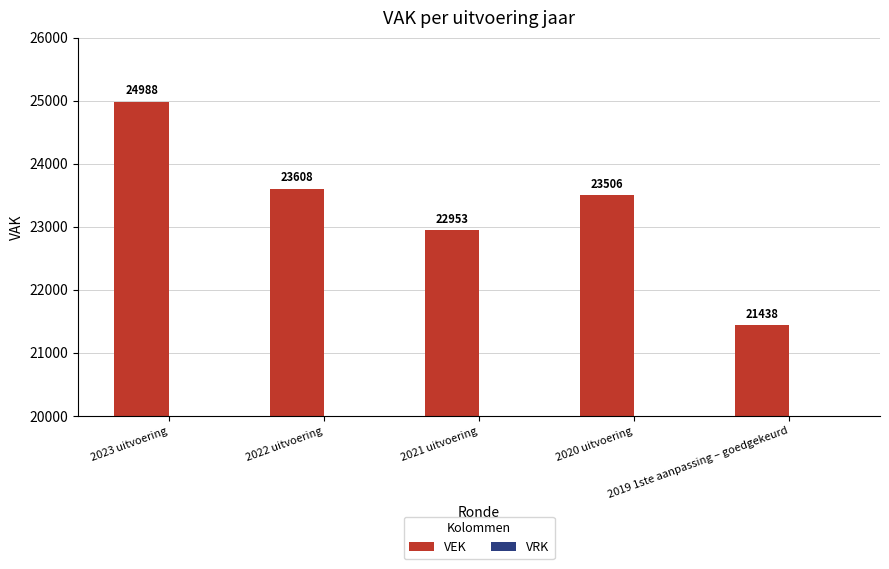

What is the smallest value displayed?

21438